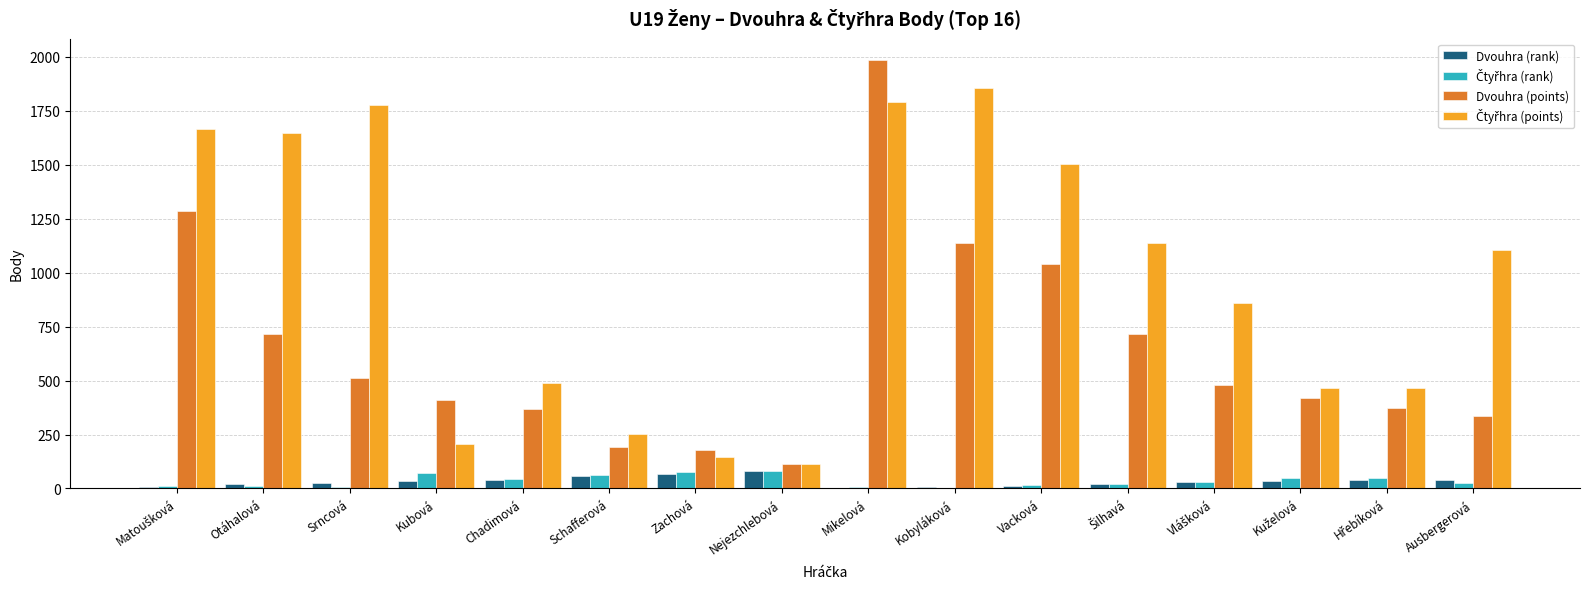

What is the sum of all Dvouhra (points) values?

10252